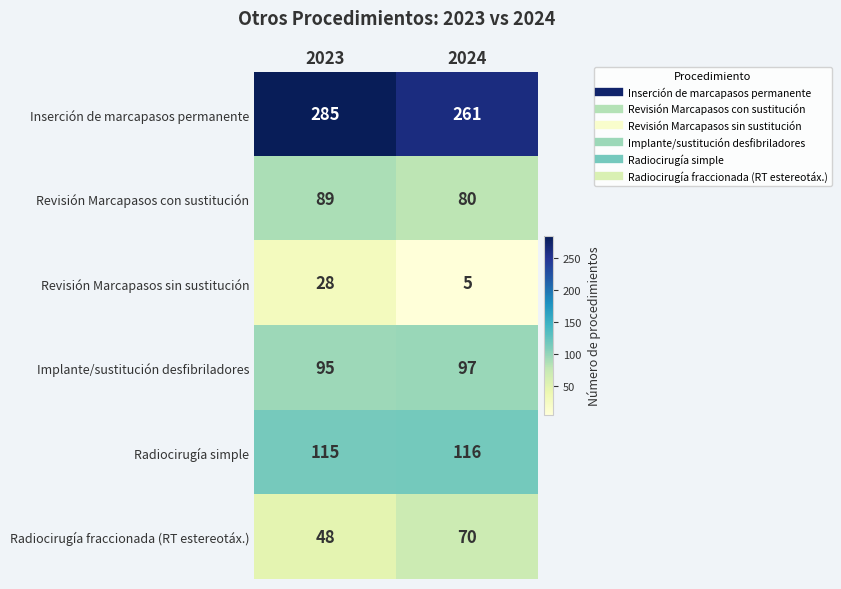

What is the approximate value of Revisión Marcapasos sin sustitución at 2023?

28